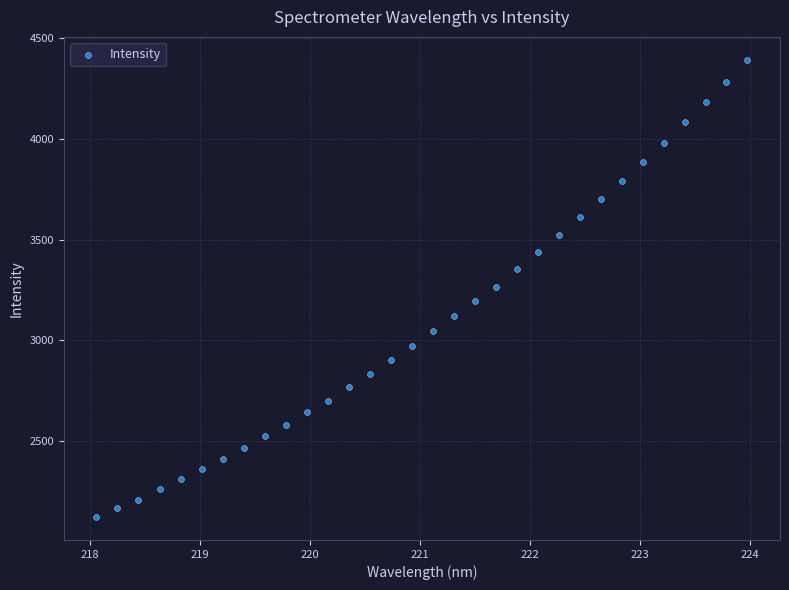

What is the range of X values (max minus min)?

5.9